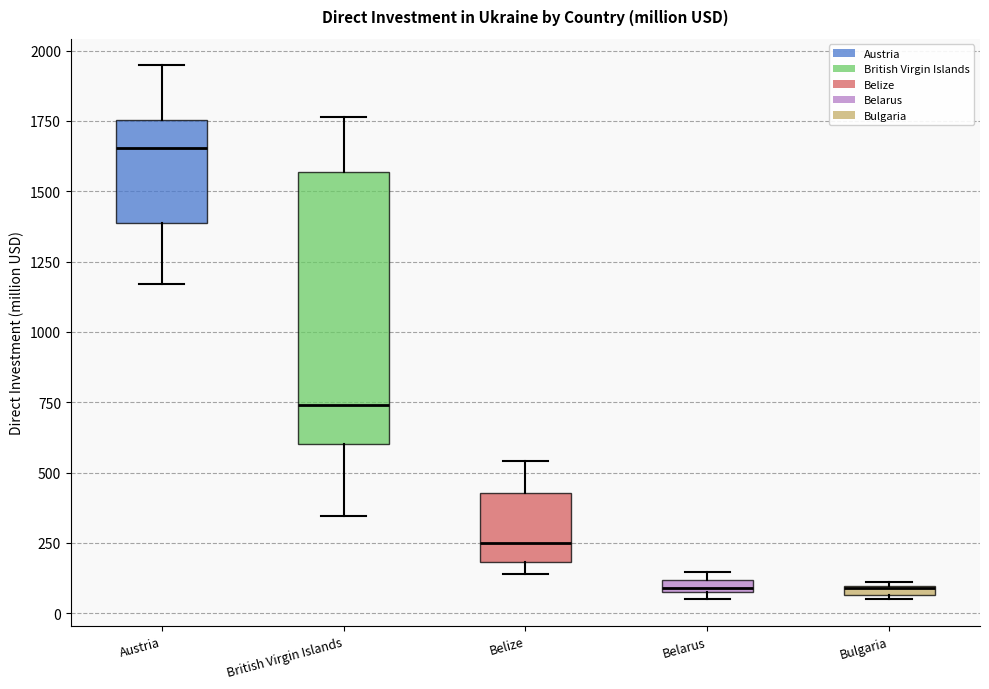

Where is the upper edge of the box for Belarus on the y-axis? The values are not printed on the chart, so give them approximately, as read against the axis.

100